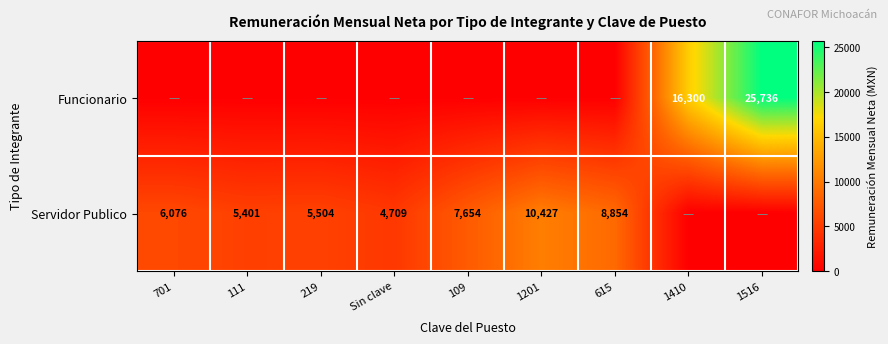

Is the value of Servidor Publico at 111 greater than the value of Funcionario at 1410?

No